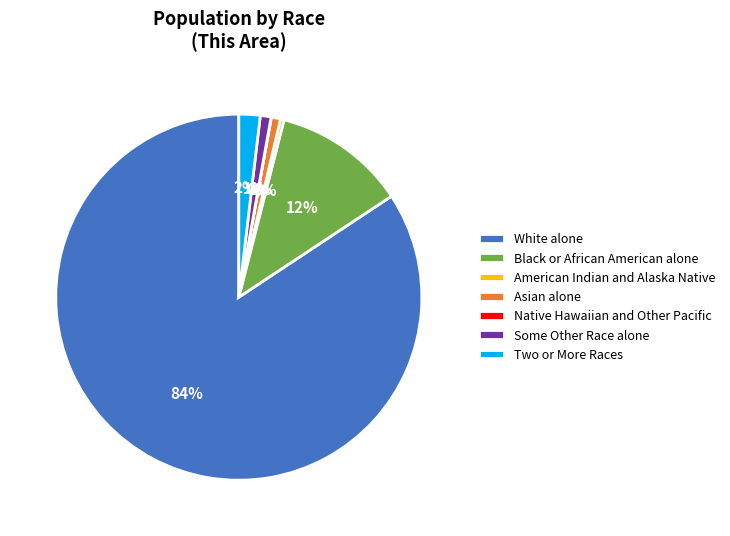

Is the sum of American Indian and Alaska Native and Some Other Race alone greater than half?

No